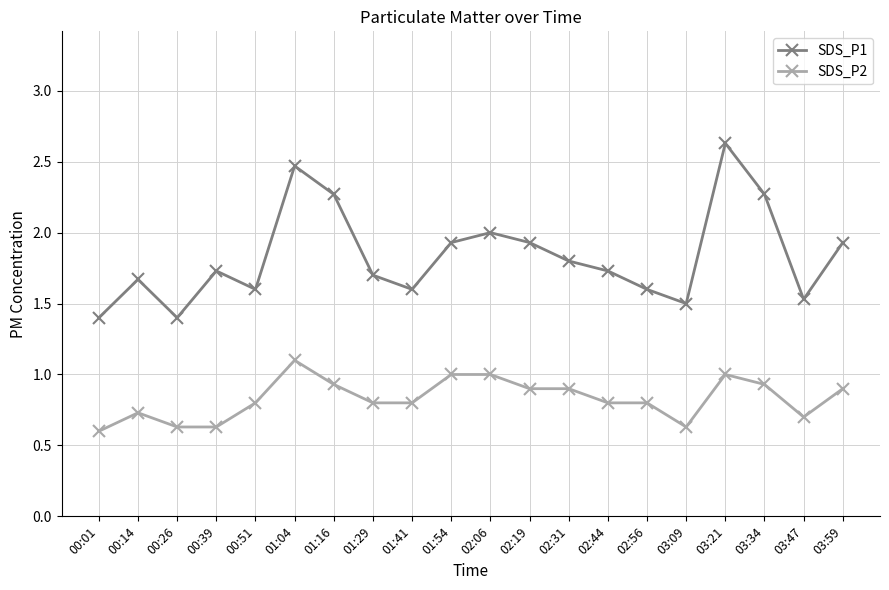

Reading left to right, transcribe all the data shown in this chart.

SDS_P1: 1.4	1.7	1.4	1.7	1.6	2.5	2.3	1.7	1.6	1.9	2.0	1.9	1.8	1.7	1.6	1.5	2.6	2.3	1.5	1.9
SDS_P2: 0.6	0.7	0.6	0.6	0.8	1.1	0.9	0.8	0.8	1.0	1.0	0.9	0.9	0.8	0.8	0.6	1.0	0.9	0.7	0.9